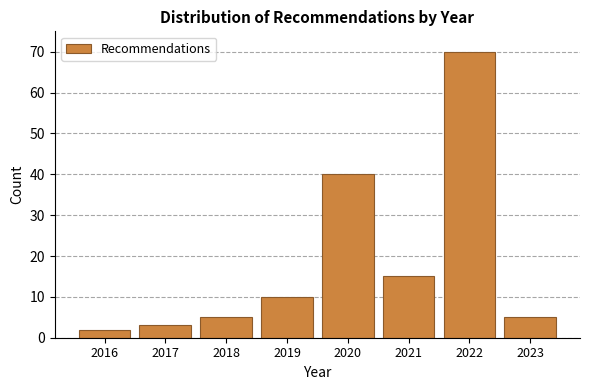

Reading left to right, list all the values displayed in this chart.

2016=2	2017=3	2018=5	2019=10	2020=40	2021=15	2022=70	2023=5